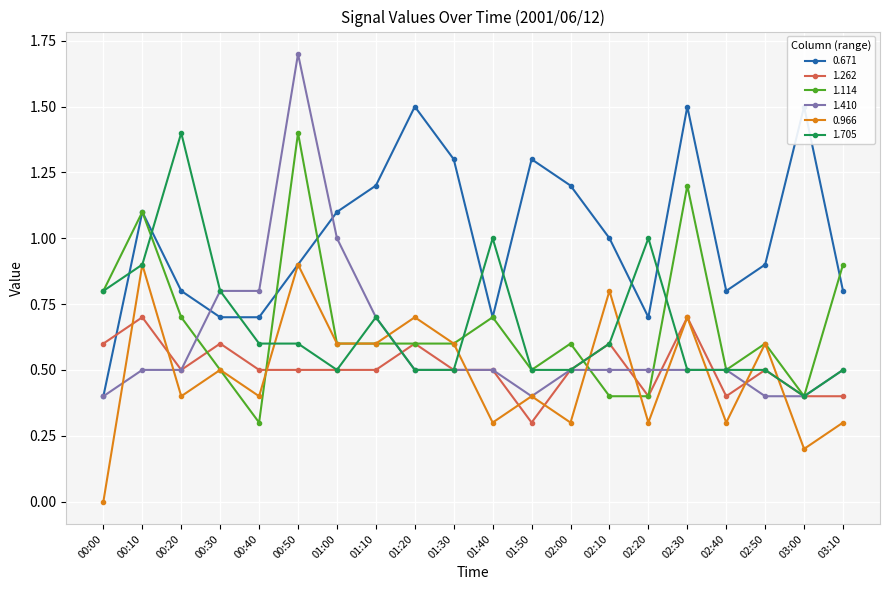

At which category is the sum across all series the highest?

00:50